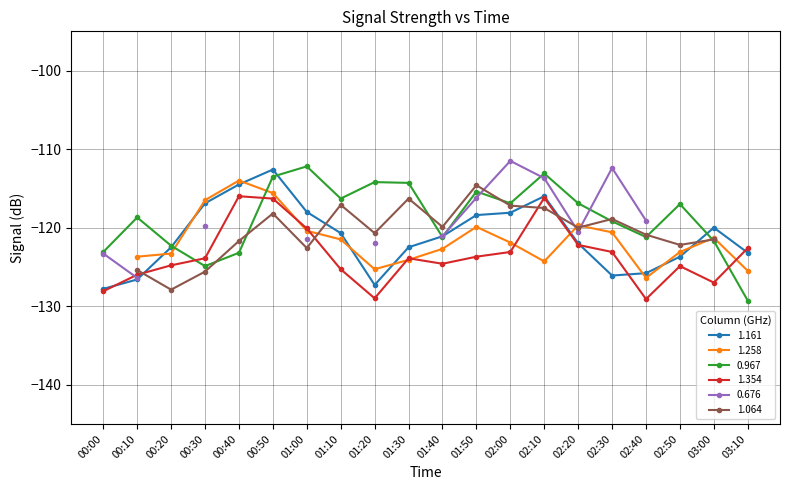

At which label does 1.161 reach its peak?

00:50